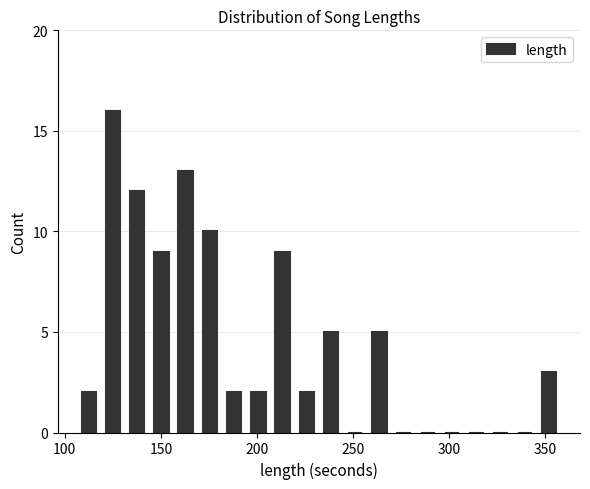

Read against the x-axis, roughly where is the centre of the tallest bar?

125